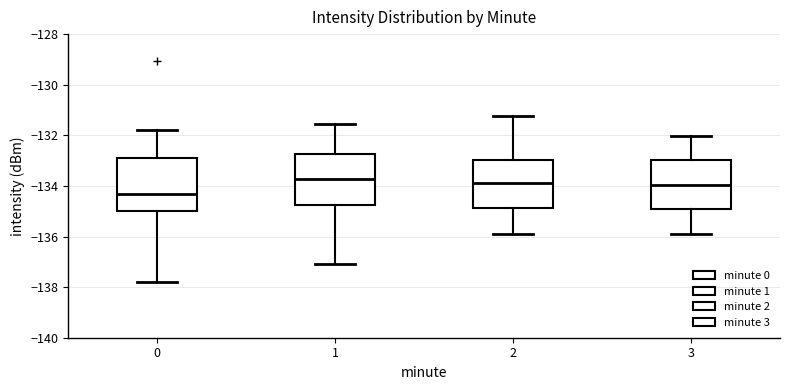

Which box has the lowest median line?

0